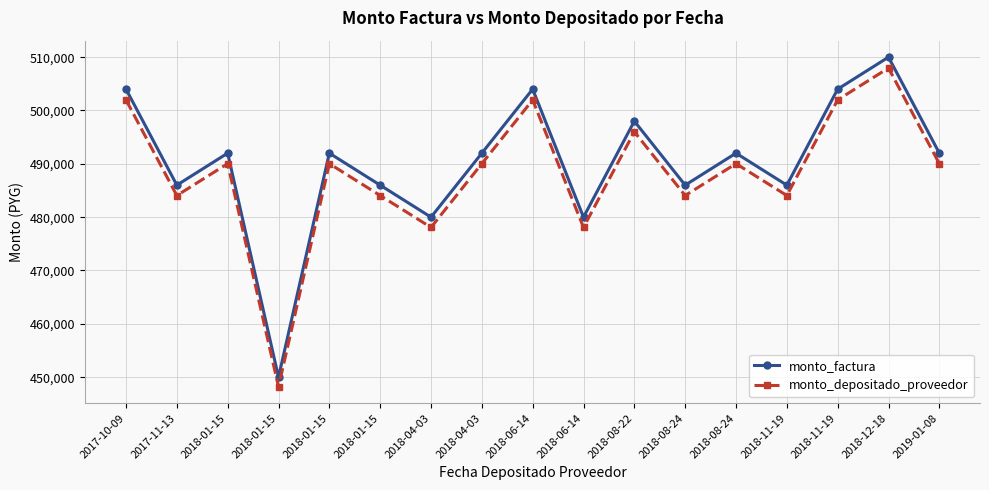

Is it true that monto_depositado_proveedor equals 788015 at 2018-06-14?

False